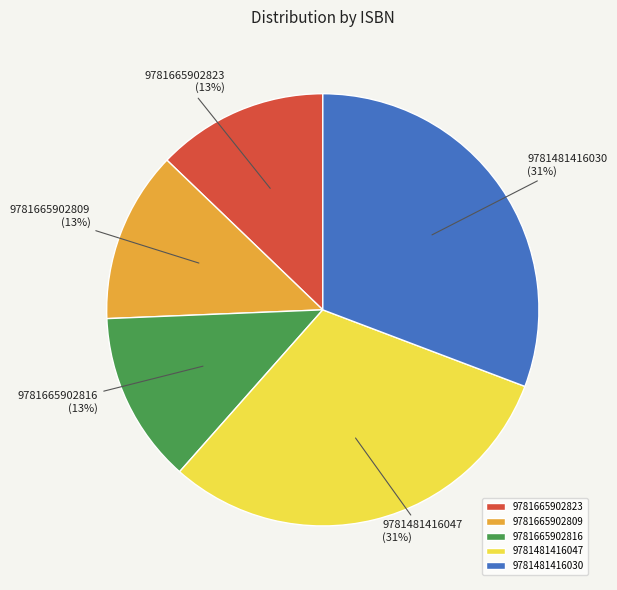

Is it true that 9781481416047 is 31% of the pie?

True